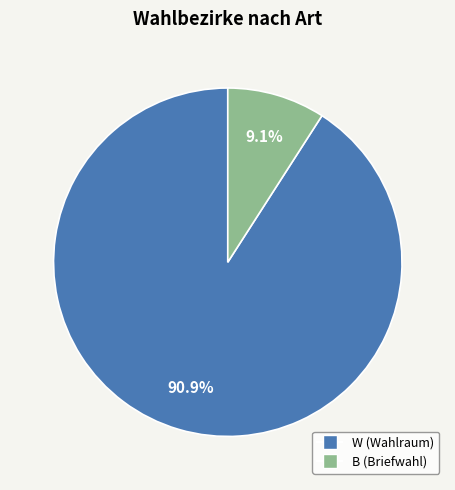

How many segments does this pie chart have?

2